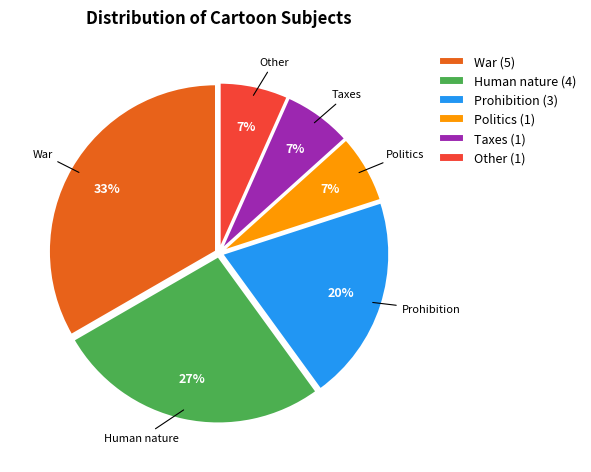

How many segments does this pie chart have?

6